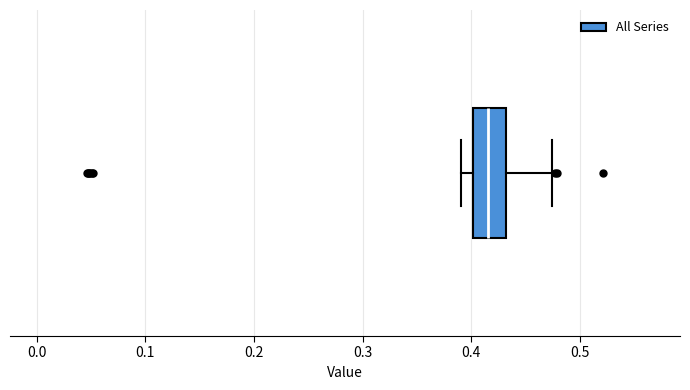

Read this box plot against the x-axis: the position of the median line, the range covered by the box, and the ends of both whiskers. The values are not printed on the chart, so give them approximately, as read against the axis.

median 0.42, box 0.40 to 0.43, whiskers 0.39 to 0.47